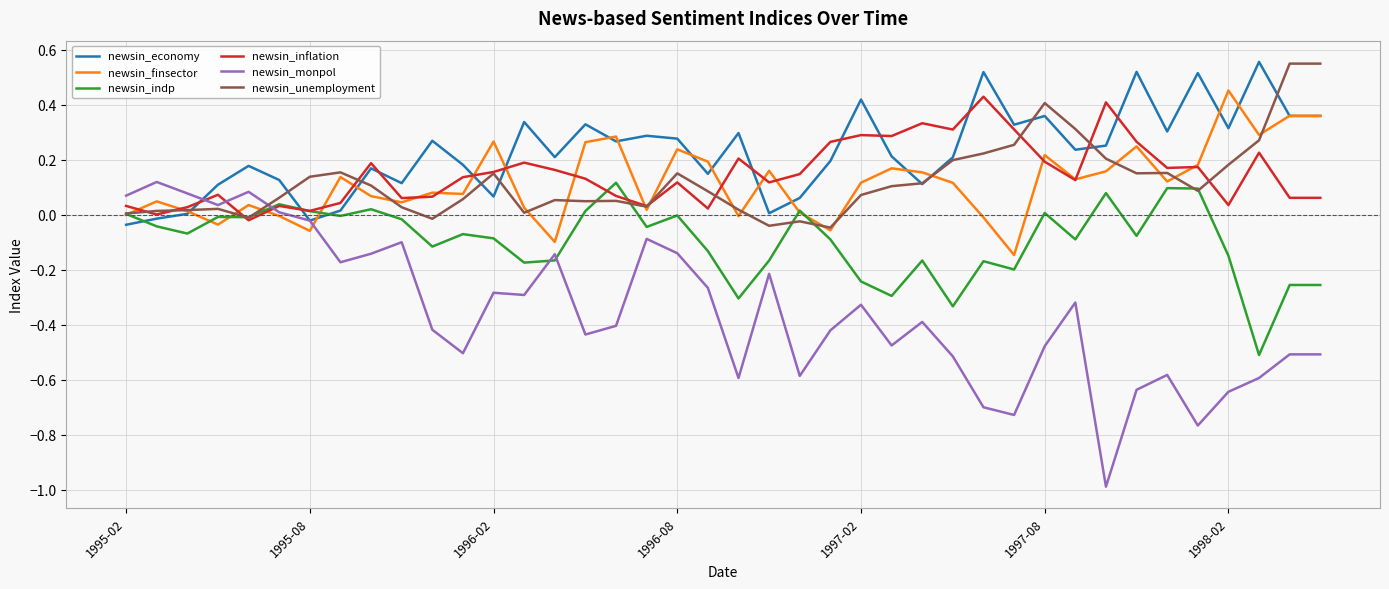

What is the minimum value shown in the chart?

-1.0